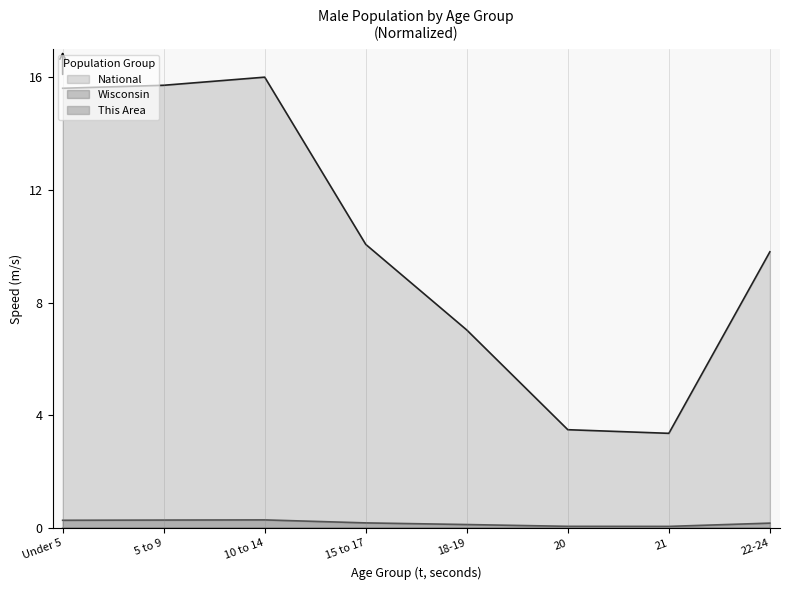

Which has a higher value, 5 to 9 or 18-19?

5 to 9